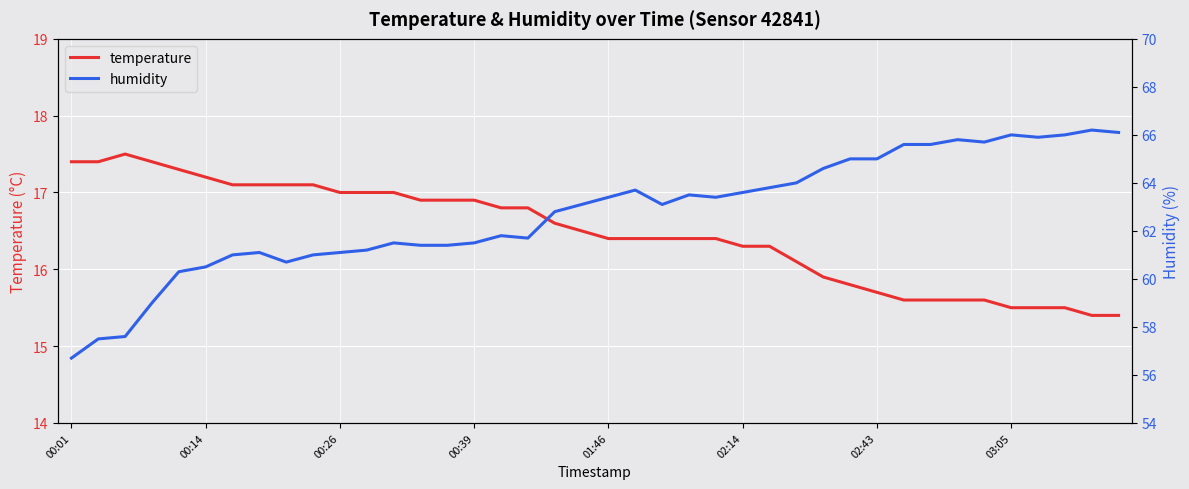

True or false: humidity and temperature intersect in this chart.

False